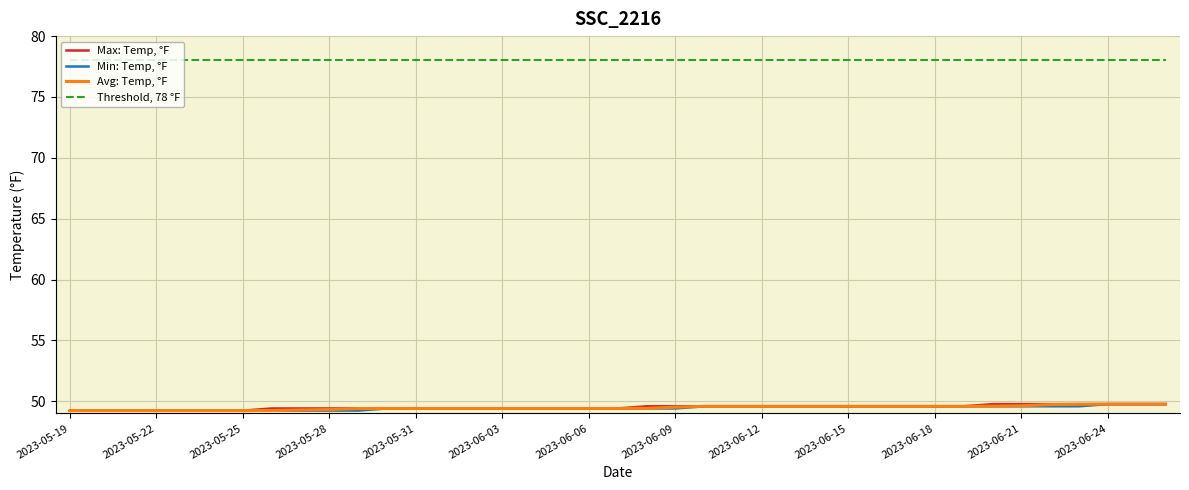

Which series has the largest total across all categories?

Threshold, 78 °F